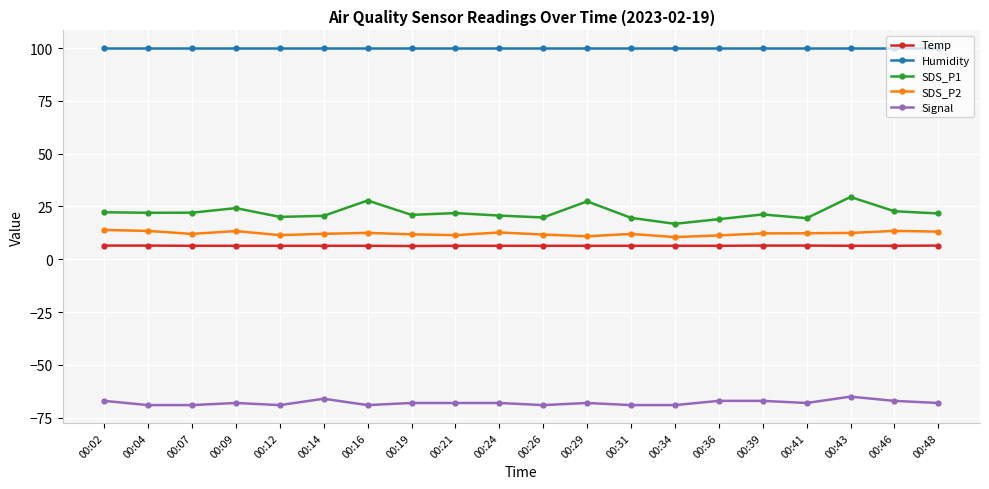

True or false: SDS_P2 has more than 0 interior local peaks.

True